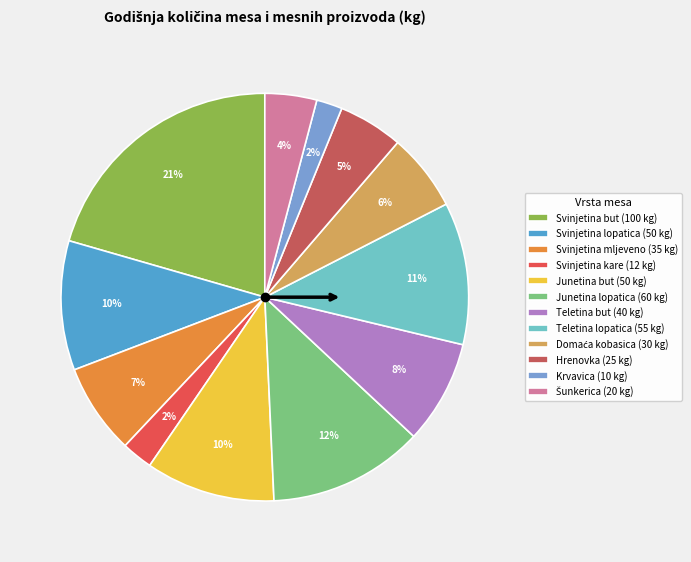

To the nearest percent, what is the average slice percentage?

8%